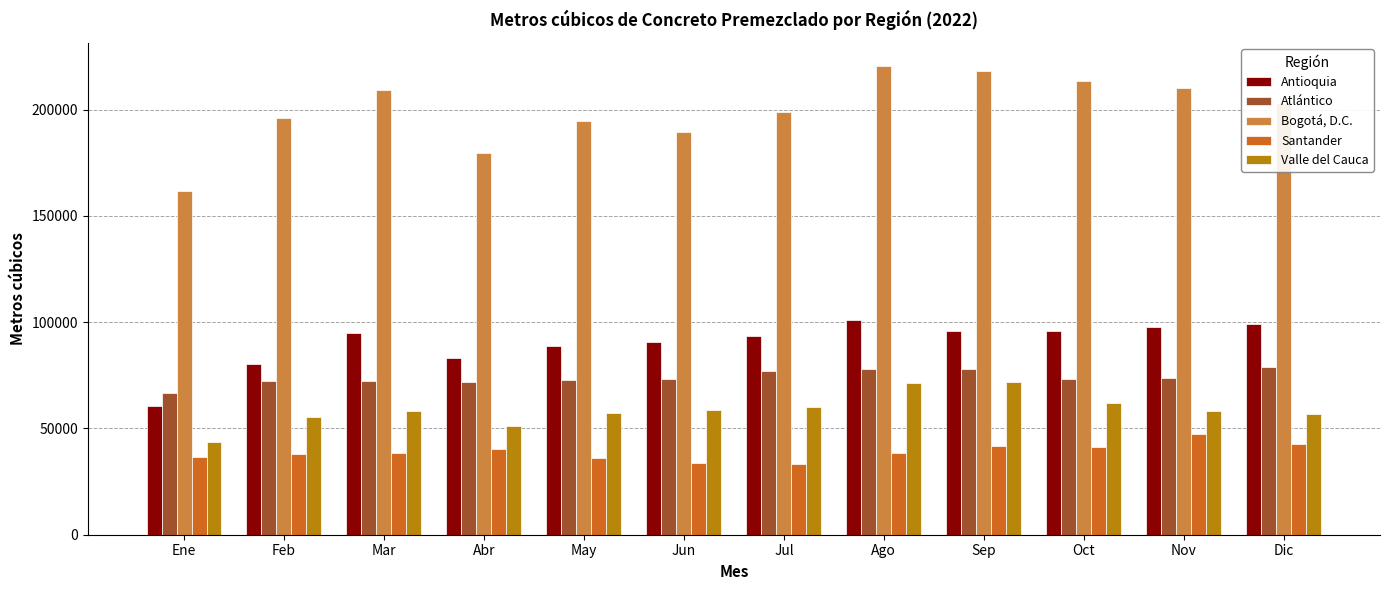

What is the spread (max minus min) of values at Mar?

170821.9